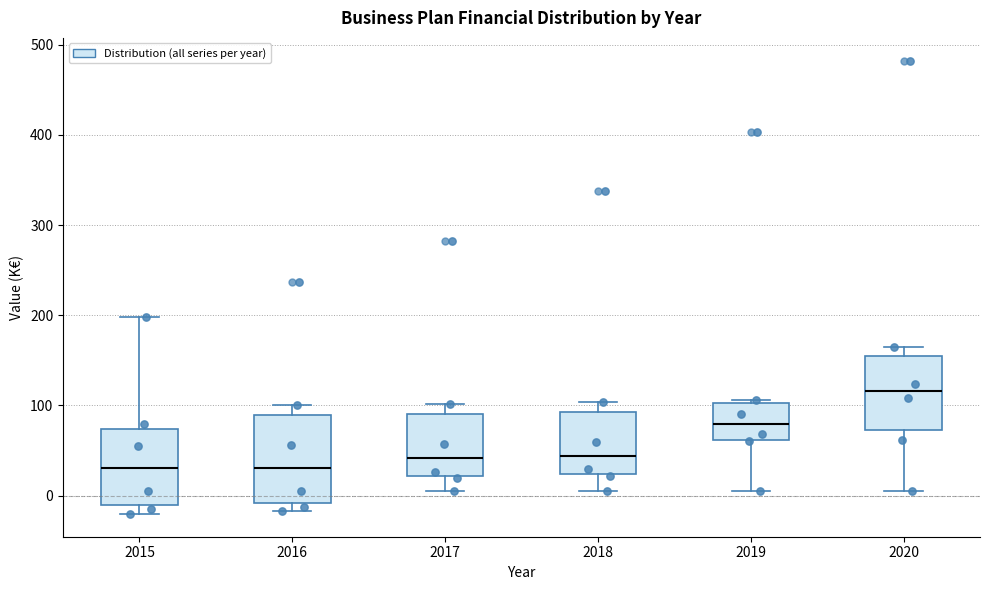

Which box has the highest median line?

2020